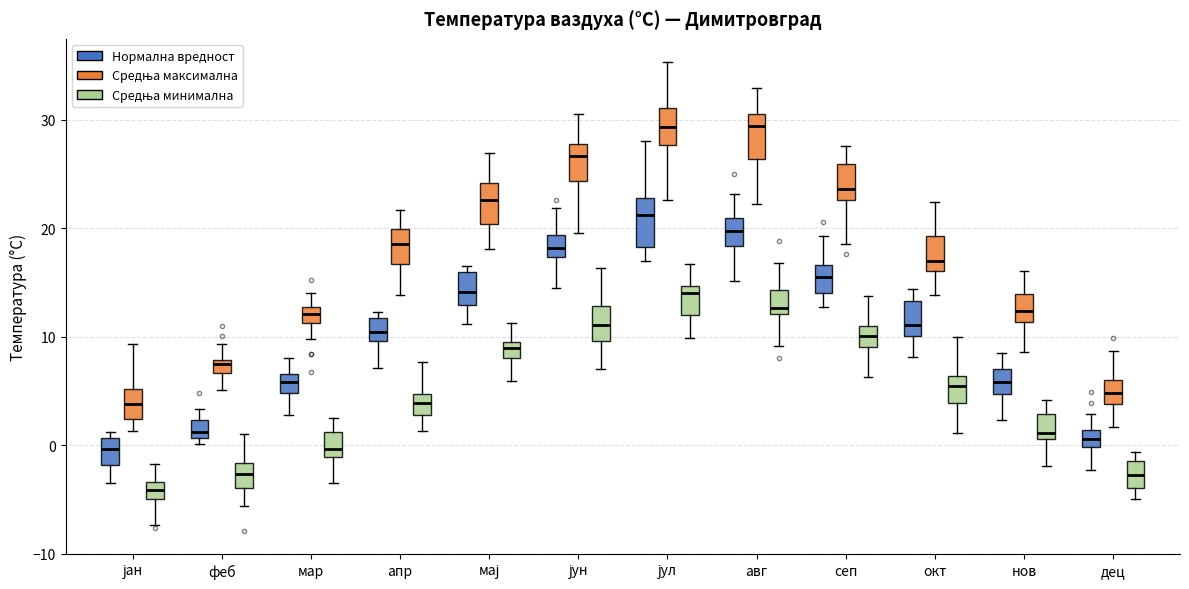

Which box has the lowest median line?

јан (Средња минимална)